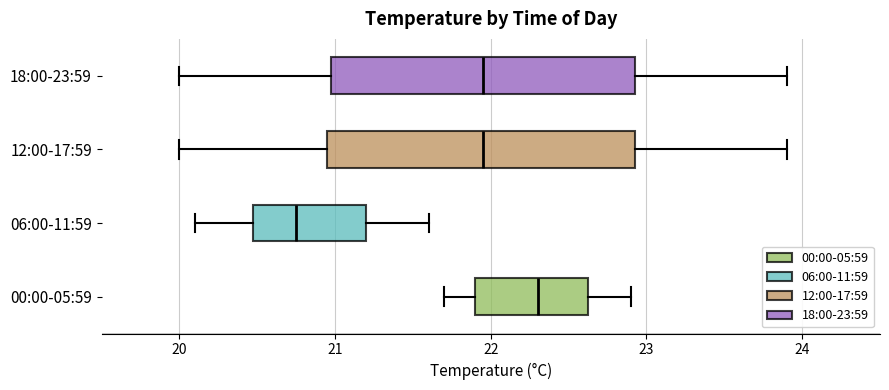

Reading bottom to top, read every box against the x-axis: the position of its median line, the range the box covers, and the ends of its whiskers. The values are not printed on the chart, so give them approximately, as read against the axis.

00:00-05:59: median 22.3, box 21.9 to 22.6, whiskers 21.7 to 22.9
06:00-11:59: median 20.8, box 20.5 to 21.2, whiskers 20.1 to 21.6
12:00-17:59: median 22.0, box 21.0 to 22.9, whiskers 20.0 to 23.9
18:00-23:59: median 22.0, box 21.0 to 22.9, whiskers 20.0 to 23.9